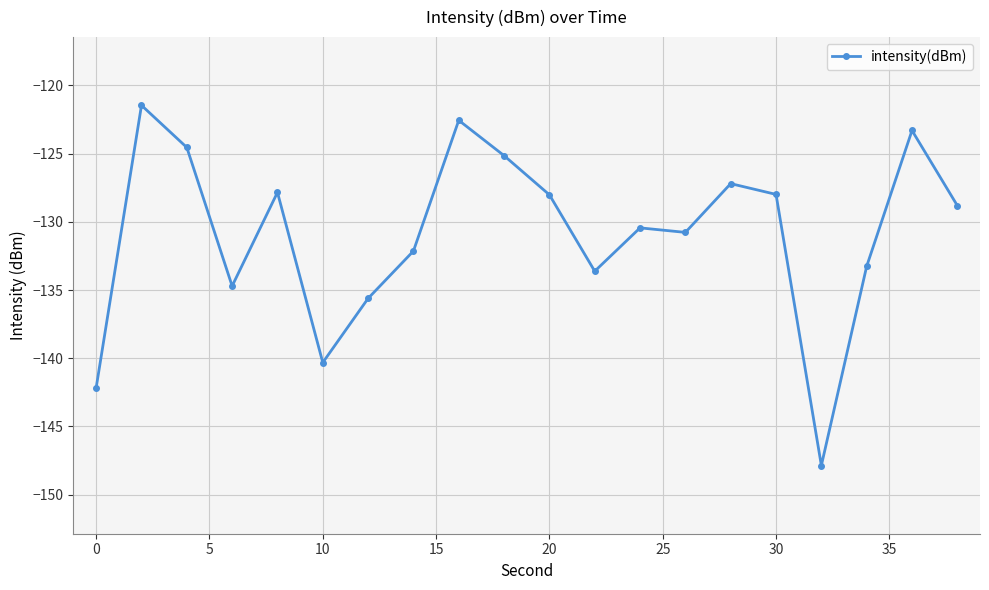

What is the smallest value displayed?

-147.9